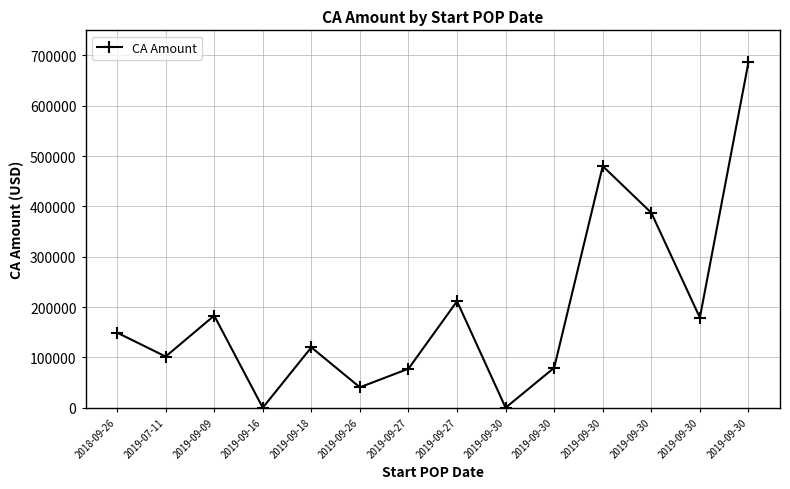

Reading left to right, extract all data points from this chart.

149266.0	101698.0	183000.0	0.0	119964.0	40599.0	77500.0	211637.0	0.0	79401.3	480162.0	387471.0	179000.0	686194.0